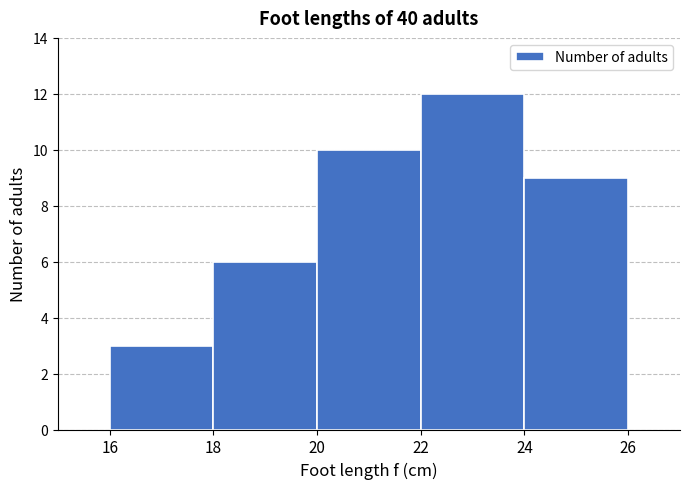

What is the height of the bar covering 16 to 18 on the x-axis? The values are not printed on the chart, so give them approximately, as read against the axis.

3